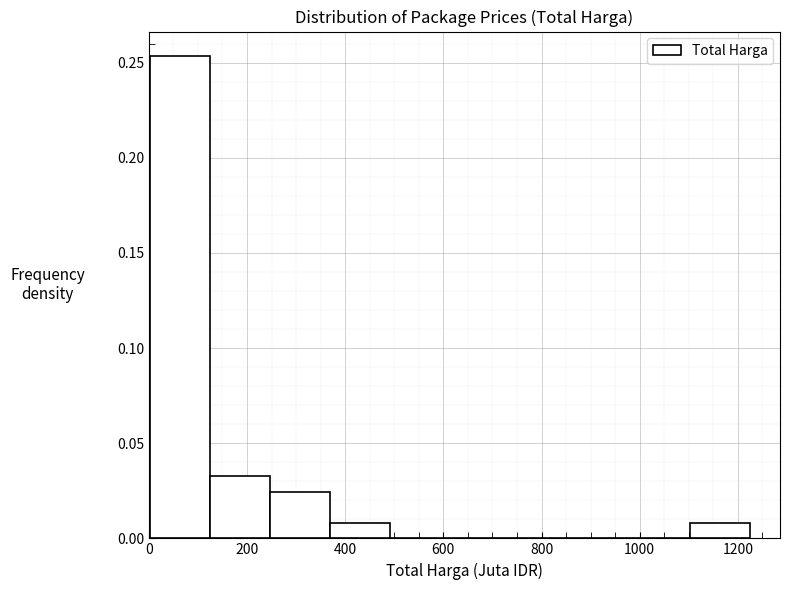

Over which range of the x-axis is the bar tallest?

0 to 120